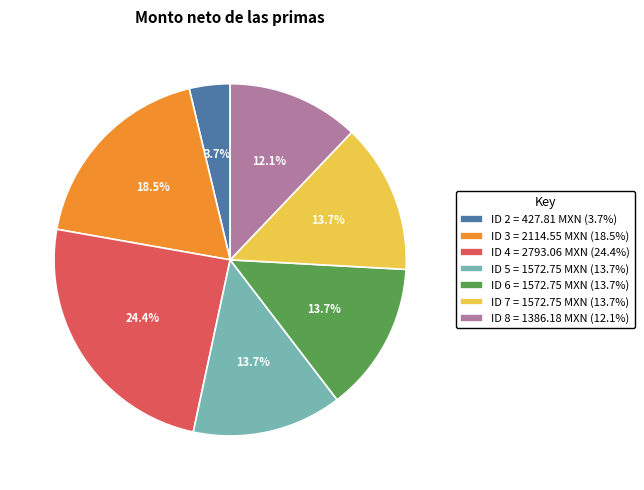

Which slice is the smallest?

ID 2